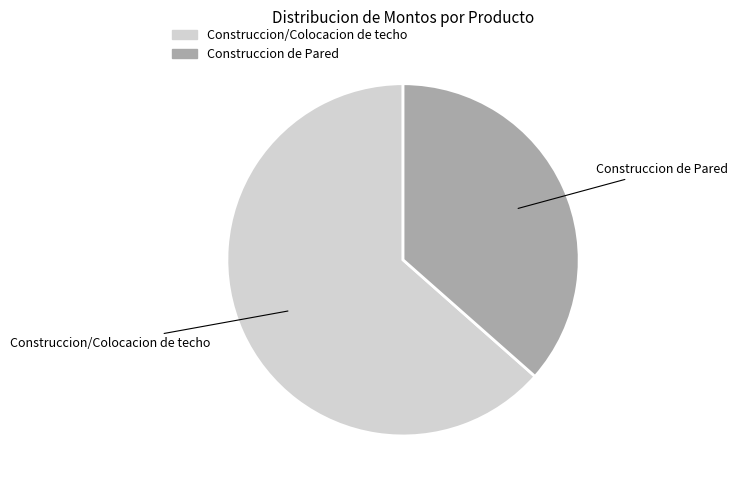

What is the smallest slice in the pie chart?

Construccion de Pared